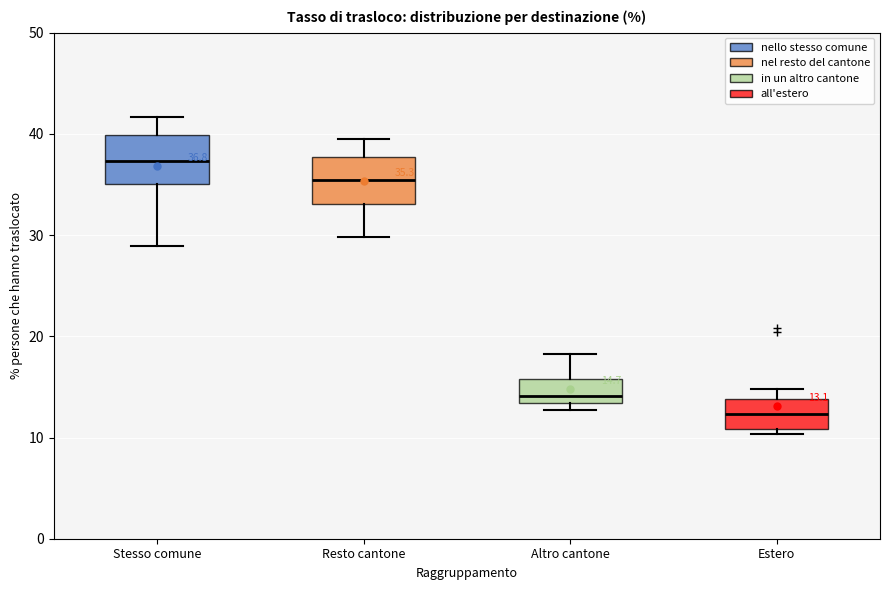

Which box has the lowest median line?

Estero